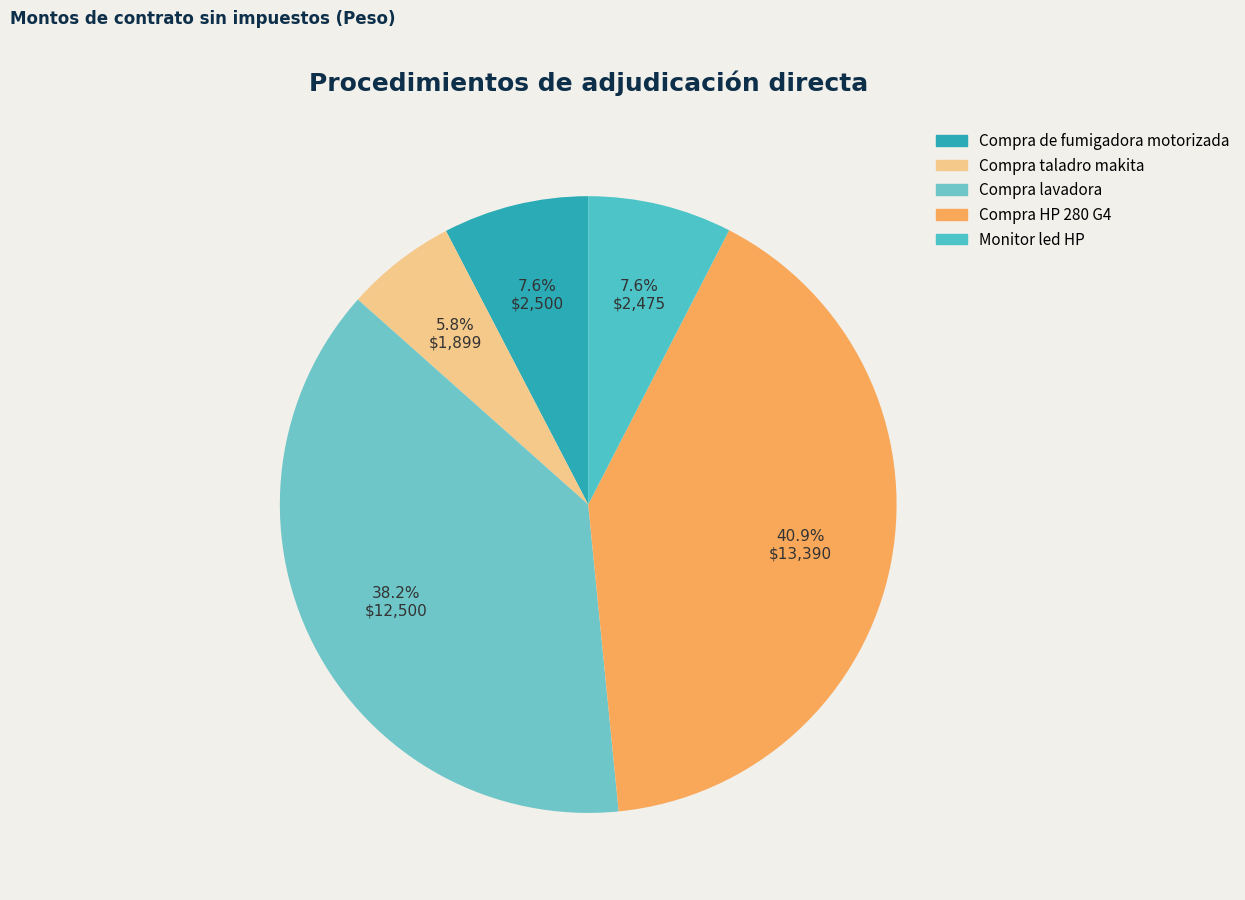

Count the number of slices in the pie.

5